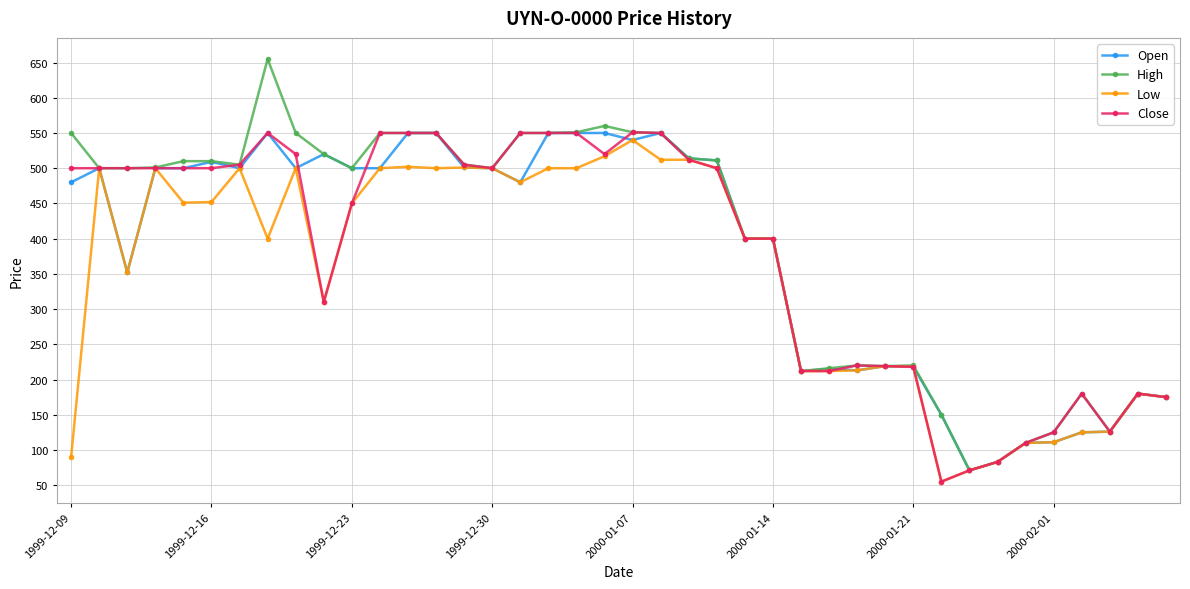

What is the value of the Low point at the 20th from the left?

517